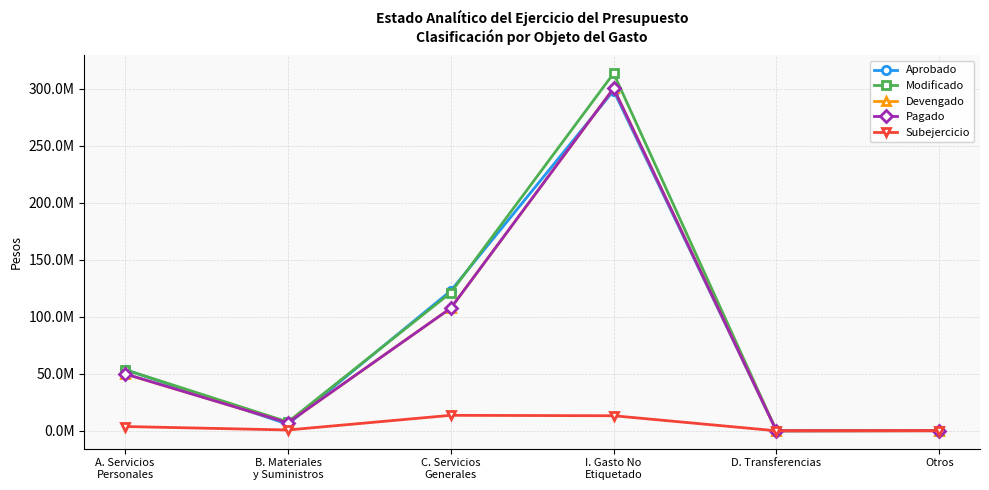

Rank the series by their maximum value, from highest to lowest.

Modificado, Pagado, Devengado, Aprobado, Subejercicio